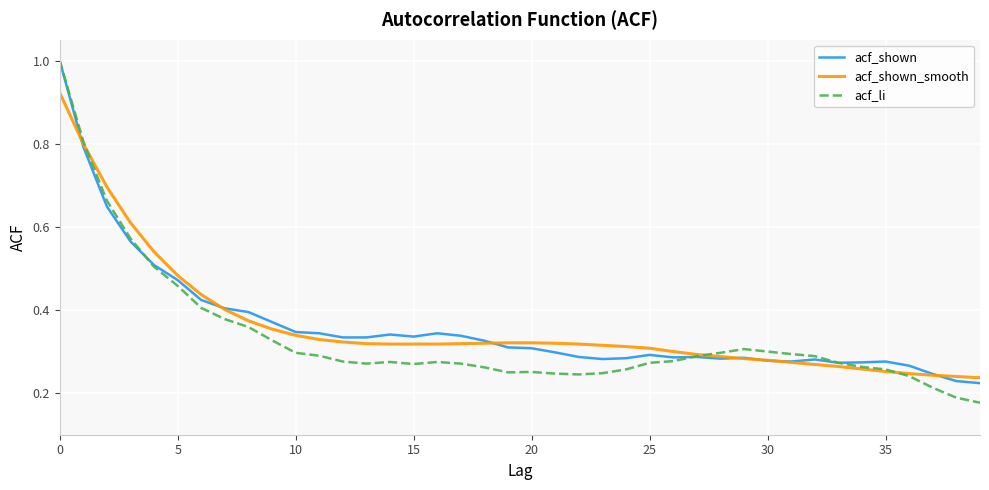

What is the maximum value for acf_shown?

1.0